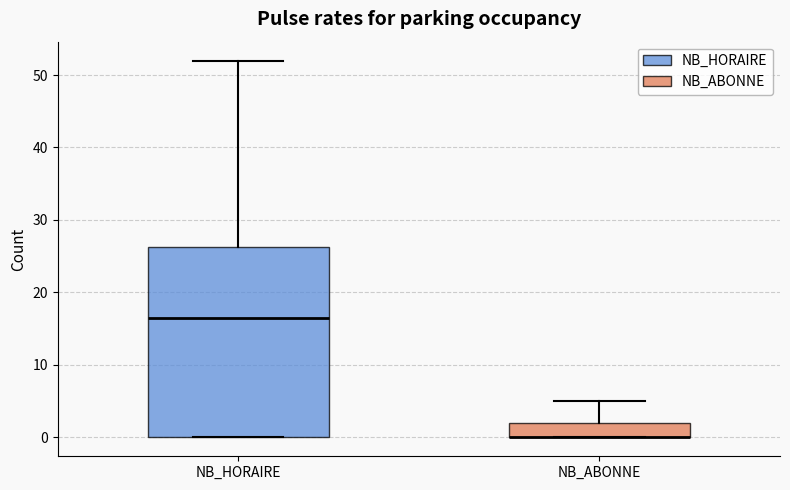

Reading left to right, read every box against the y-axis: the position of its median line, the range the box covers, and the ends of its whiskers. The values are not printed on the chart, so give them approximately, as read against the axis.

NB_HORAIRE: median 17, box 0 to 26, whiskers 0 to 52
NB_ABONNE: median 0 (drawn on the box's lower edge), box 0 to 2, whiskers 0 to 5